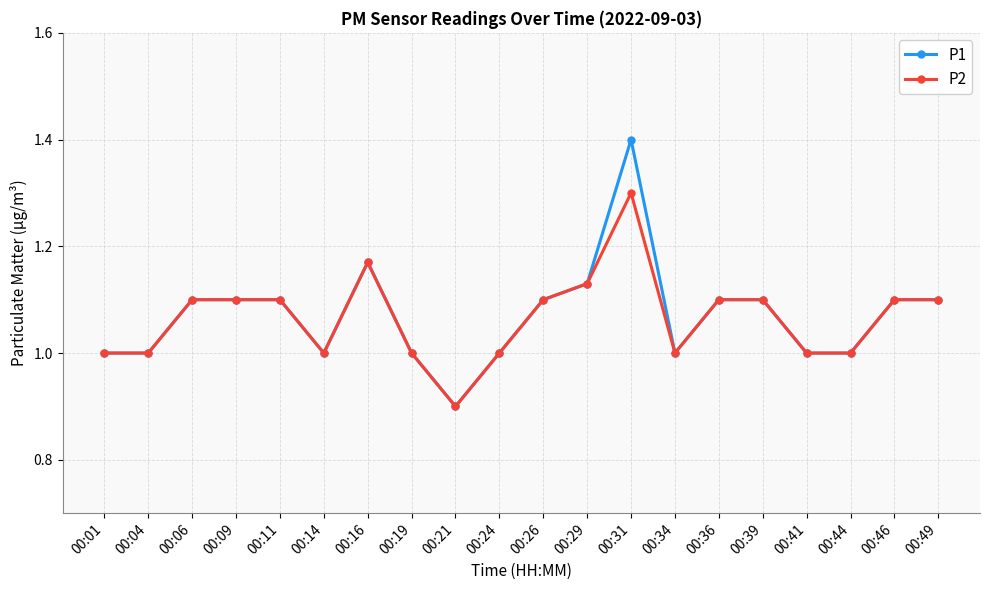

At which category is the sum across all series the highest?

00:31